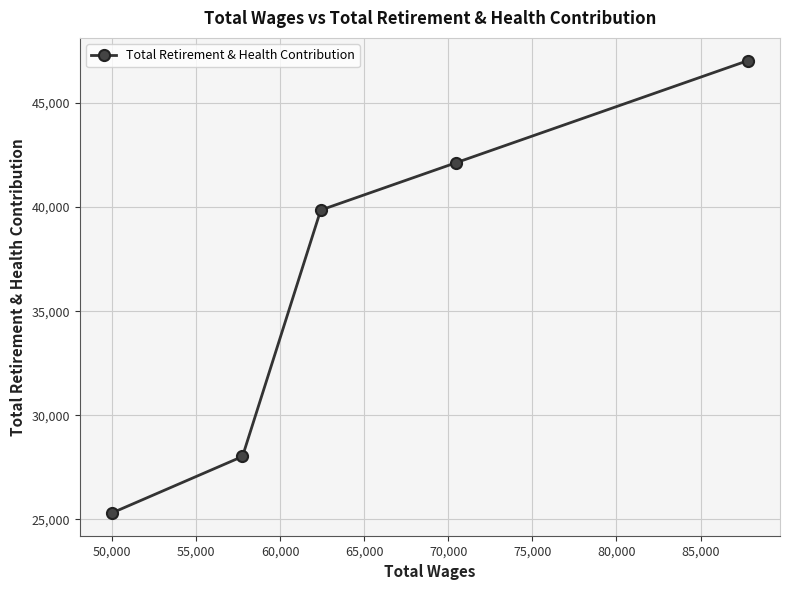

Reading left to right, what are all the values shown in this chart?

25300	28020	39854	42133	47038